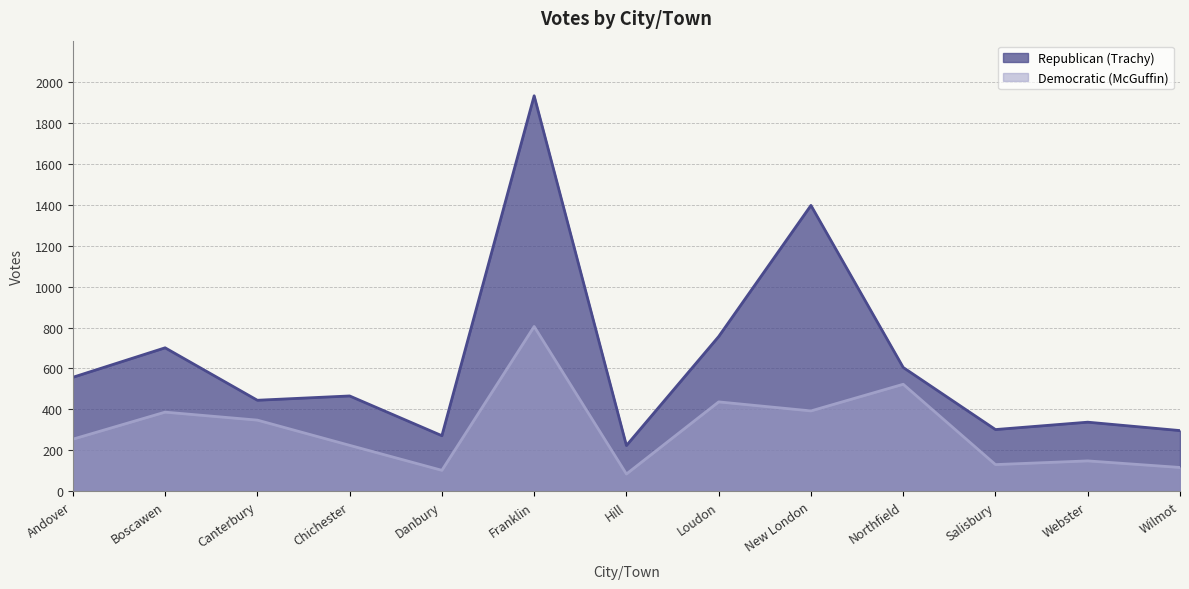

Reading left to right, extract all data points from this chart.

Republican (Trachy): 557	701	445	466	272	1931	224	756	1396	605	302	338	297
Democratic (McGuffin): 255	387	348	225	103	805	85	437	393	523	131	149	117